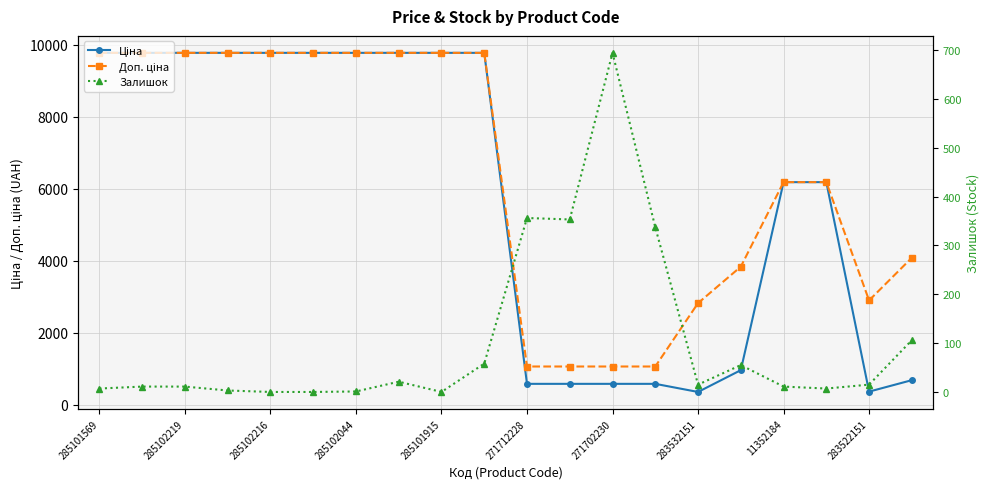

What is the average value of the Доп. ціна series?

6399.7